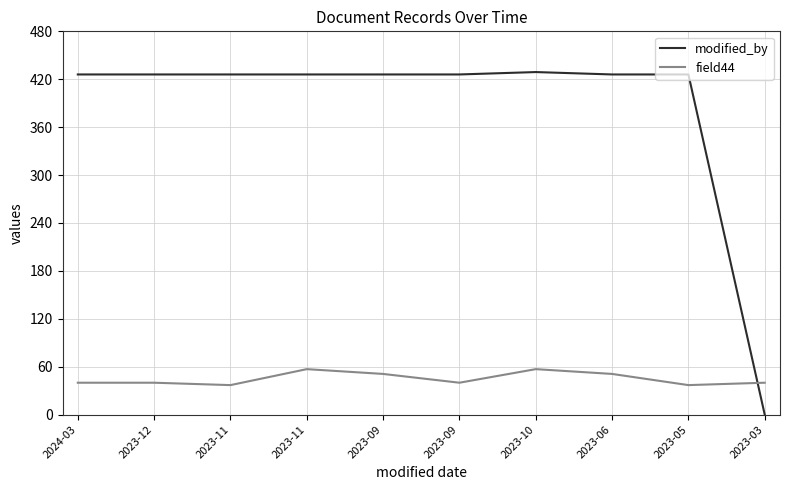

Which series changed the most between 2023-11 and 2023-06?

field44